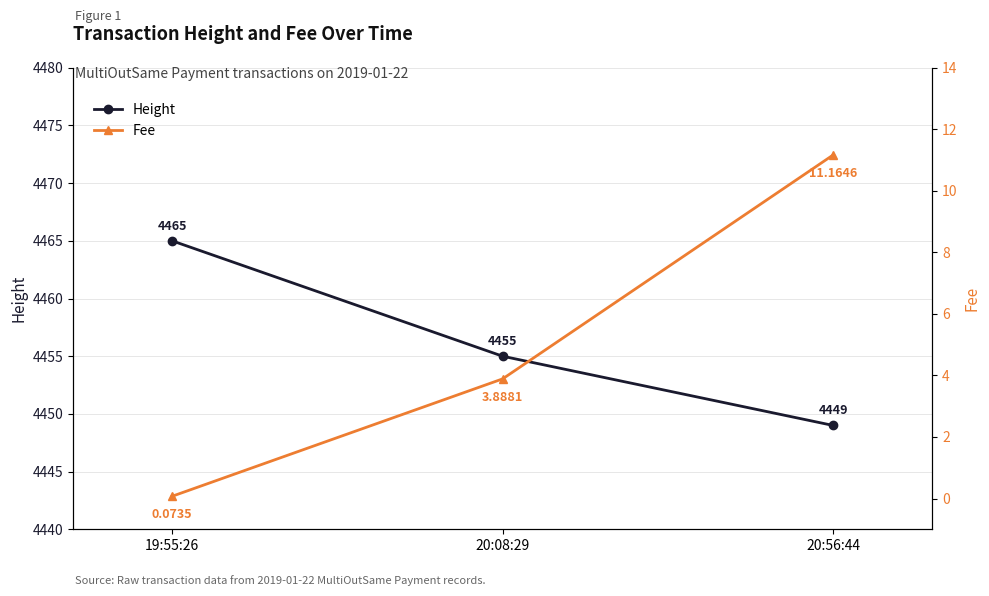

Rank the series by their average value, from lowest to highest.

Fee, Height